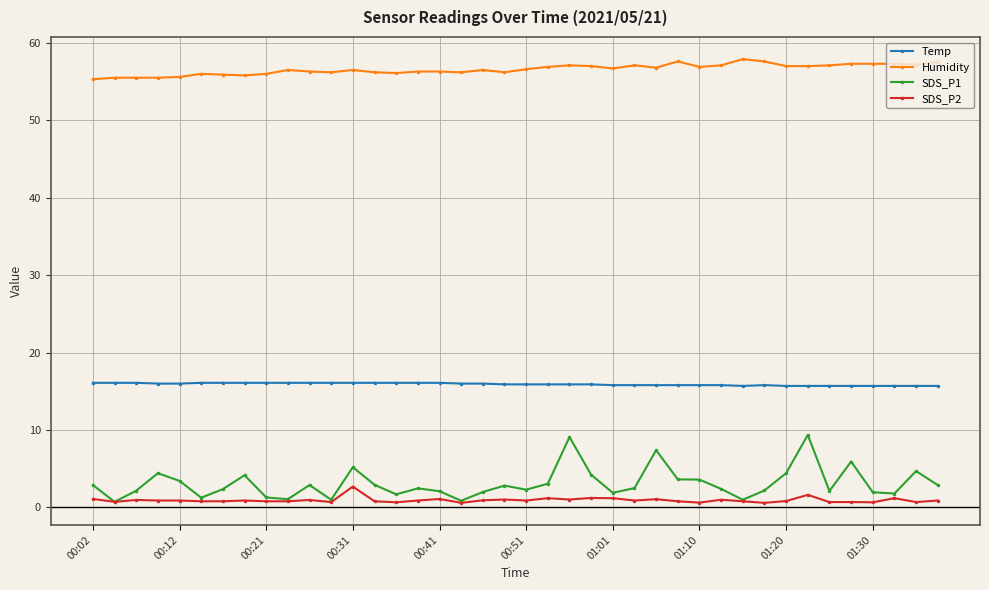

Count the number of data series in this chart.

4